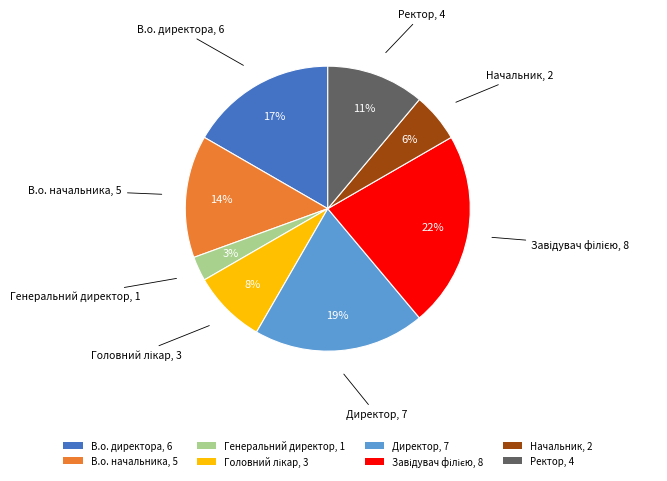

Between В.о. директора, 6 and Генеральний директор, 1, which is larger?

В.о. директора, 6